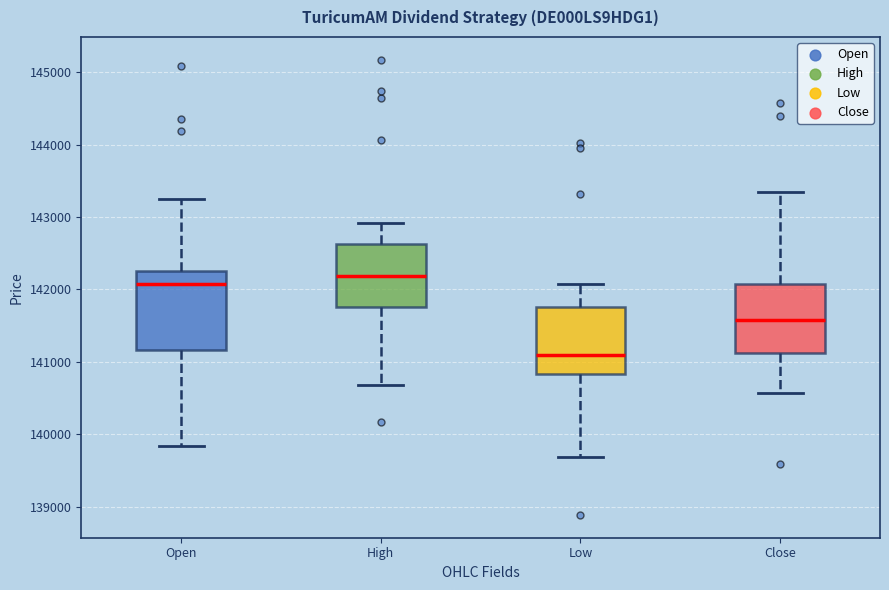

Reading left to right, read every box against the y-axis: the position of its median line, the range the box covers, and the ends of its whiskers. The values are not printed on the chart, so give them approximately, as read against the axis.

Open: median 142100, box 141200 to 142300, whiskers 139800 to 143300
High: median 142200, box 141800 to 142600, whiskers 140700 to 142900
Low: median 141100, box 140800 to 141800, whiskers 139700 to 142100
Close: median 141600, box 141100 to 142100, whiskers 140600 to 143300